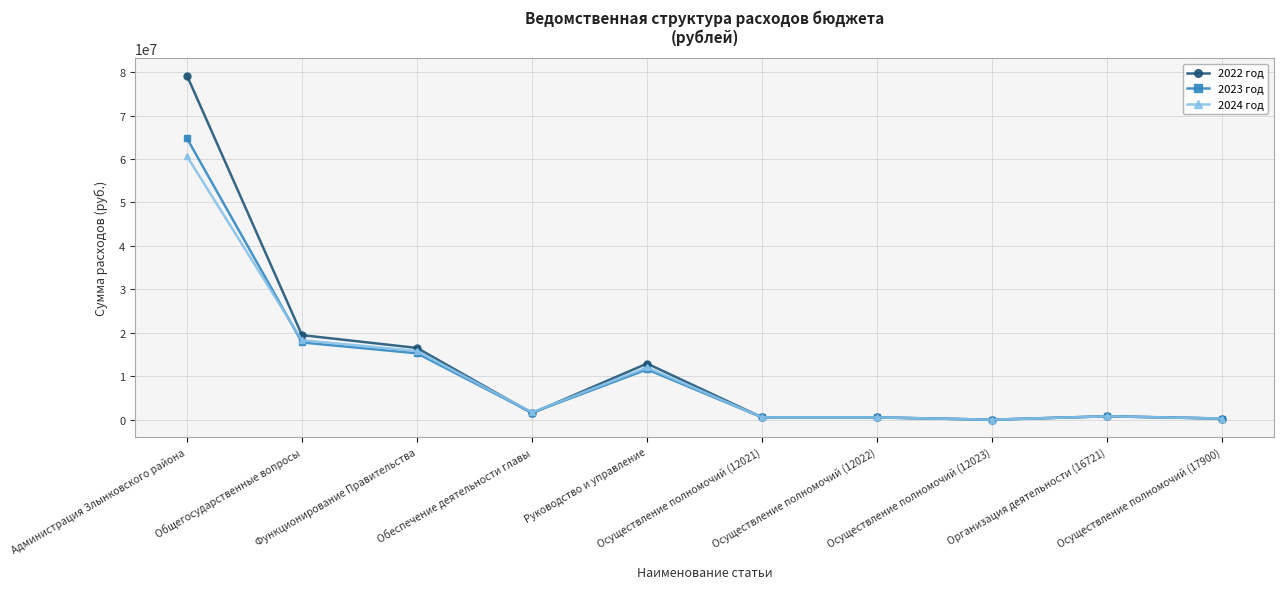

What is the maximum value for 2023 год?

64749872.9